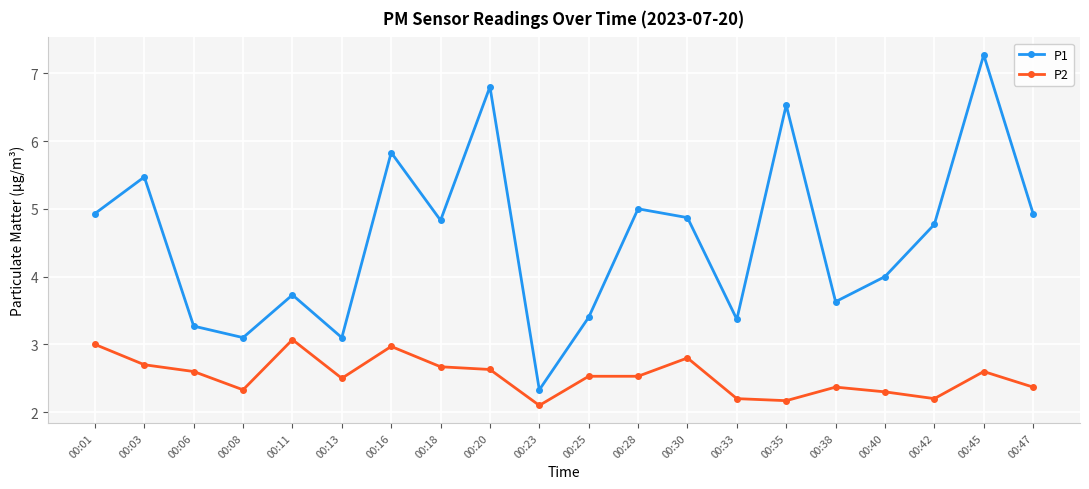

Which series changed the most between 00:33 and 00:45?

P1